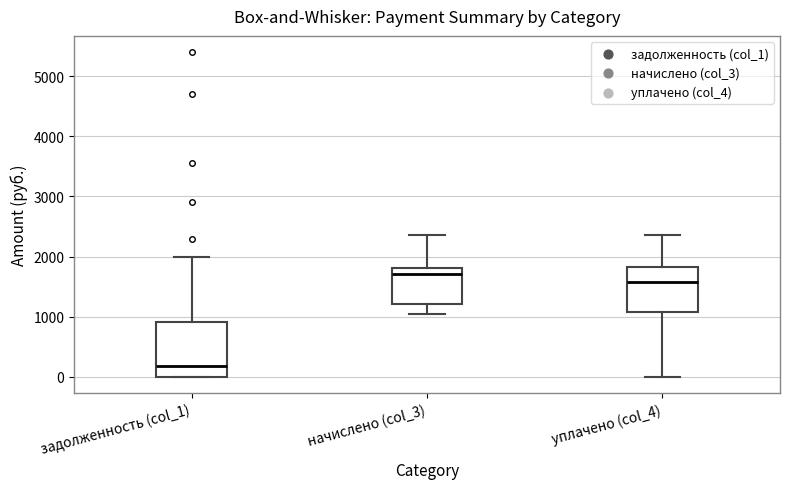

Where is the upper edge of the box for задолженность (col_1) on the y-axis? The values are not printed on the chart, so give them approximately, as read against the axis.

900